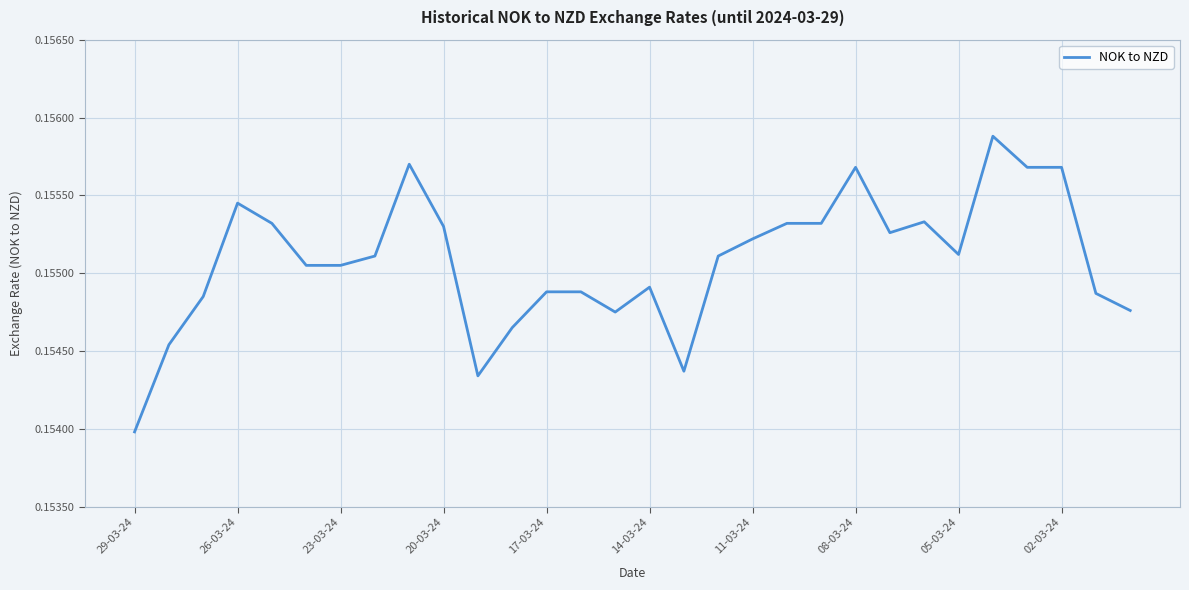

At which label is the value closest to 0?

29-03-24